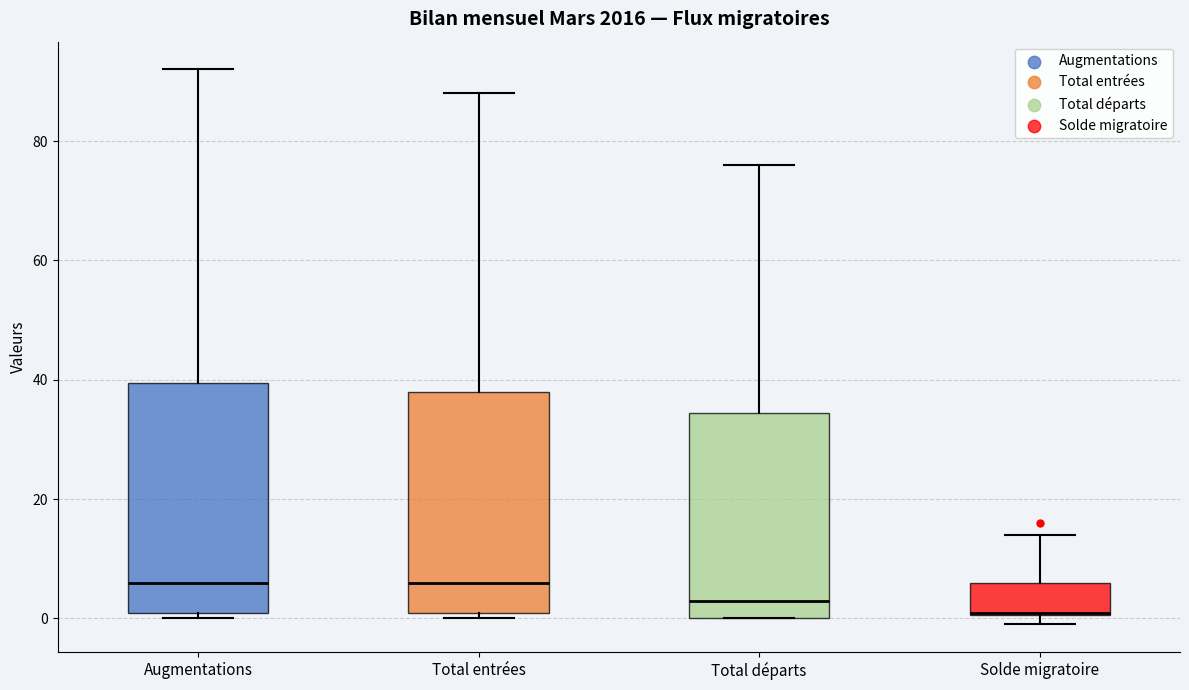

Reading left to right, transcribe this box plot: for each box, give where its median line is, the range the box spans, and where its two whiskers end, as read against the y-axis. The values are not printed on the chart, so give them approximately, as read against the axis.

Augmentations: median 6, box 2 to 40, whiskers 0 to 92
Total entrées: median 6, box 2 to 38, whiskers 0 to 88
Total départs: median 4, box 0 to 34, whiskers 0 to 76
Solde migratoire: median 2, box 0 to 6, whiskers 0 (just below the box's lower edge) to 14